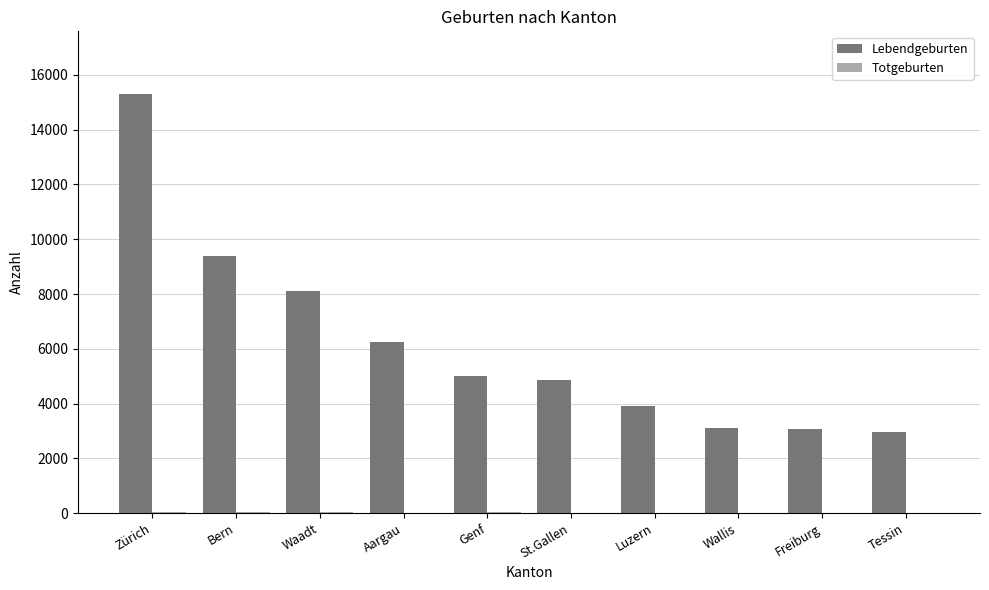

Is it true that Lebendgeburten equals 2953 at Tessin?

True